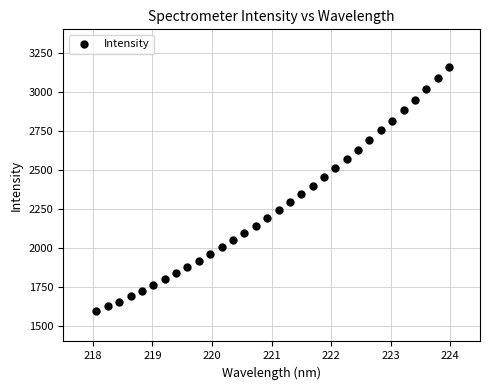

What is the range of Y values (max minus min)?

1565.1